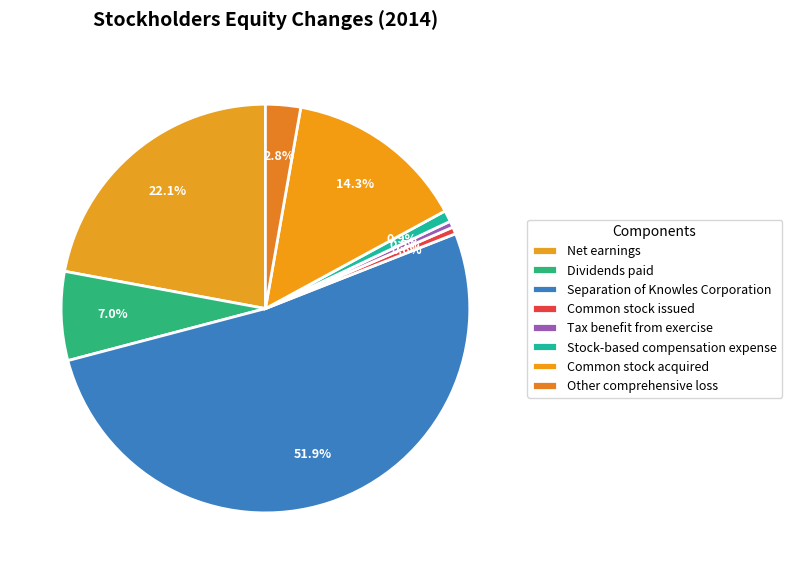

Which has a higher value, Tax benefit from exercise or Other comprehensive loss?

Other comprehensive loss